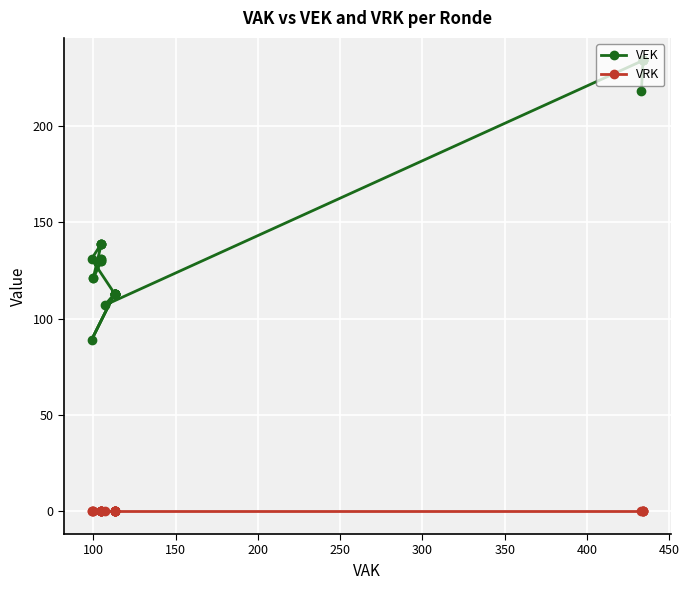

Does the chart display data point markers on the line(s)?

Yes